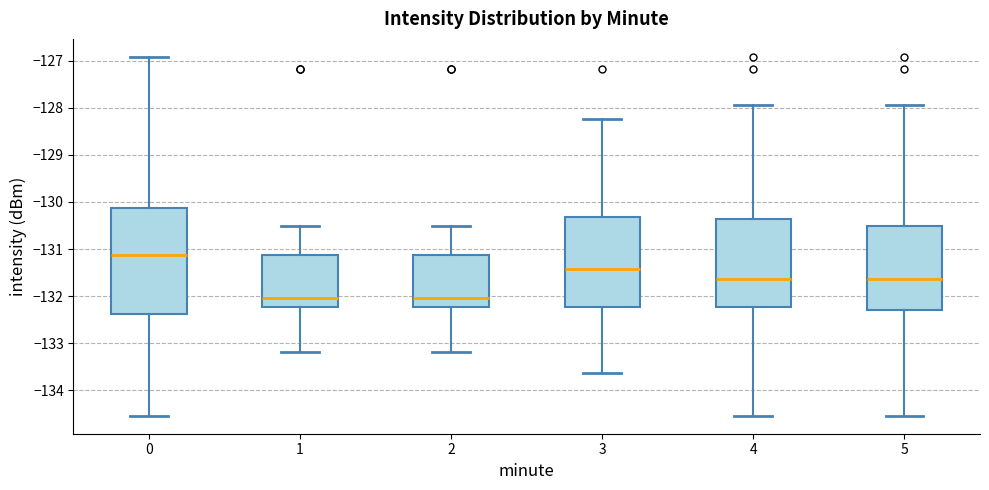

Which box has the highest median line?

0